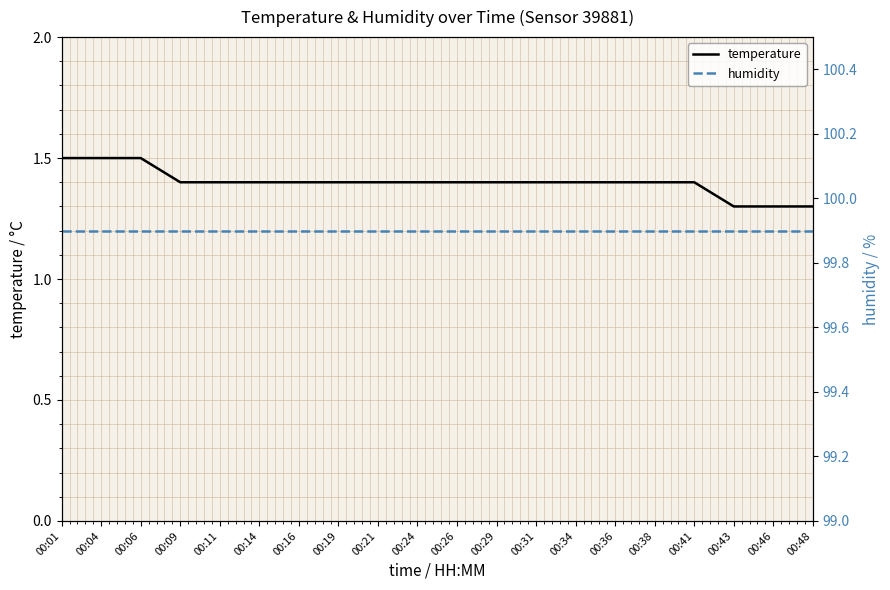

List the series in order of their overall mean, highest first.

humidity, temperature